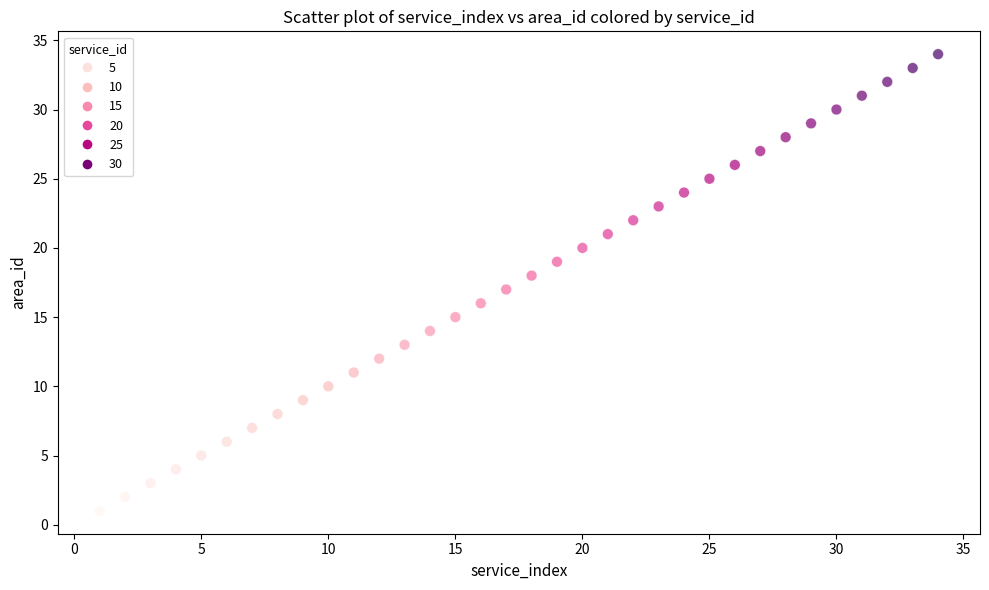

What is the range of Y values (max minus min)?

33